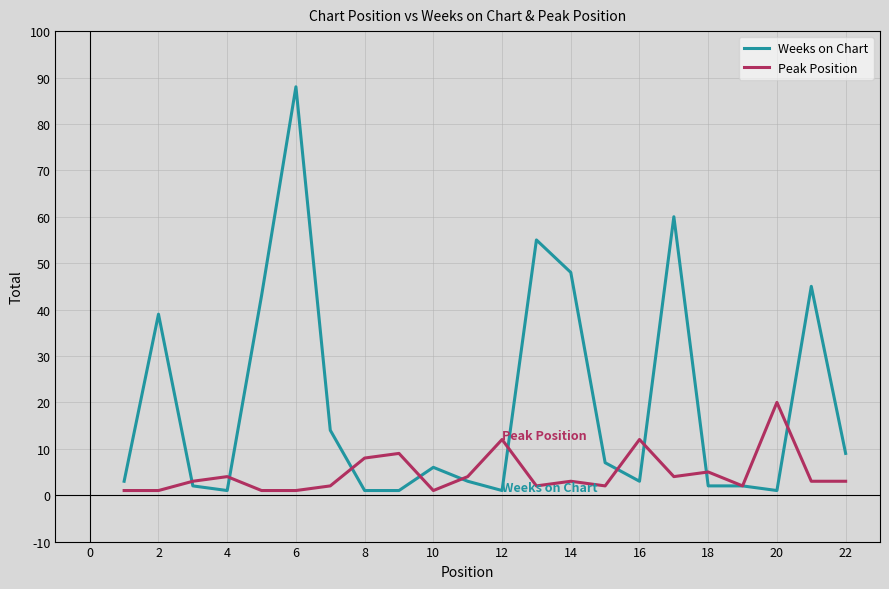

Which series has the largest range (max minus min)?

Weeks on Chart